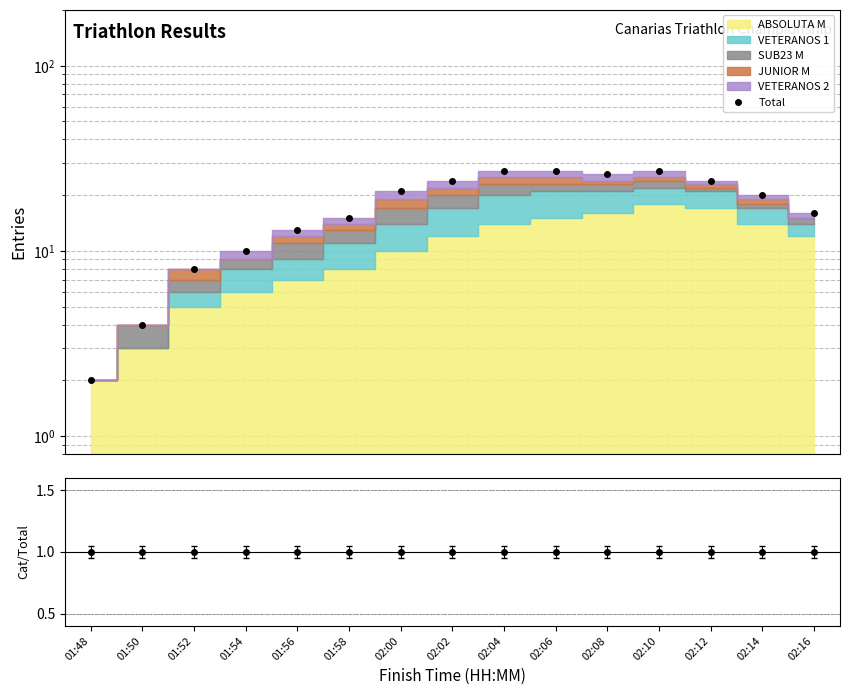

What is the sum of all Total values?

264